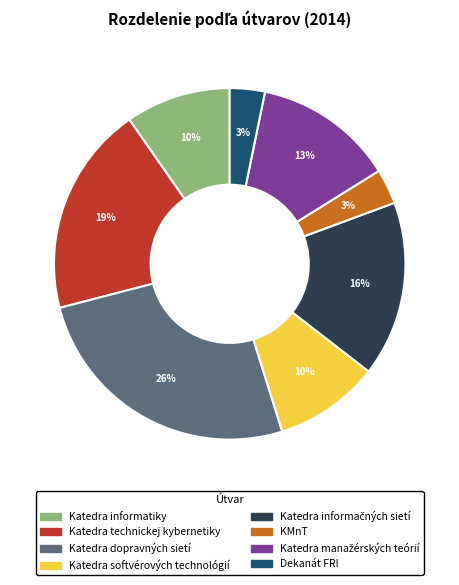

Between Katedra technickej kybernetiky and Dekanát FRI, which is larger?

Katedra technickej kybernetiky